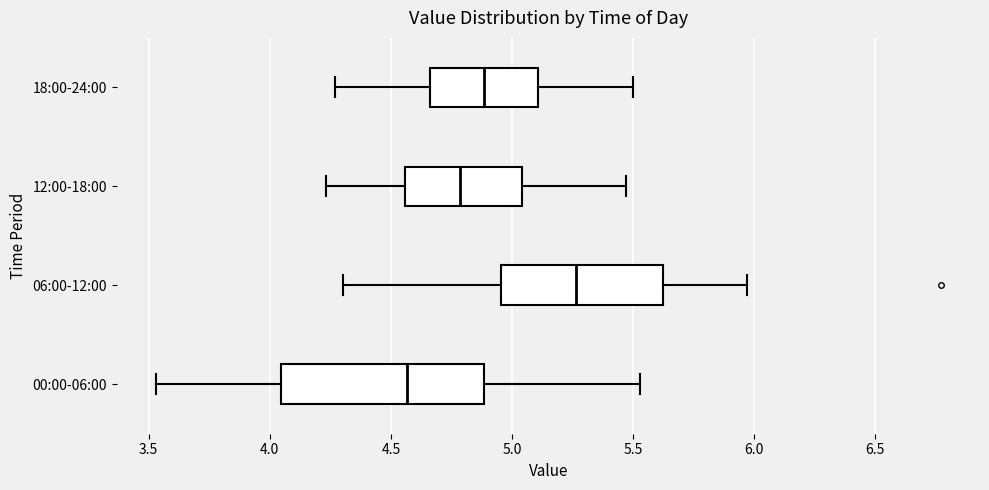

Which box has the furthest to the left median line?

00:00-06:00